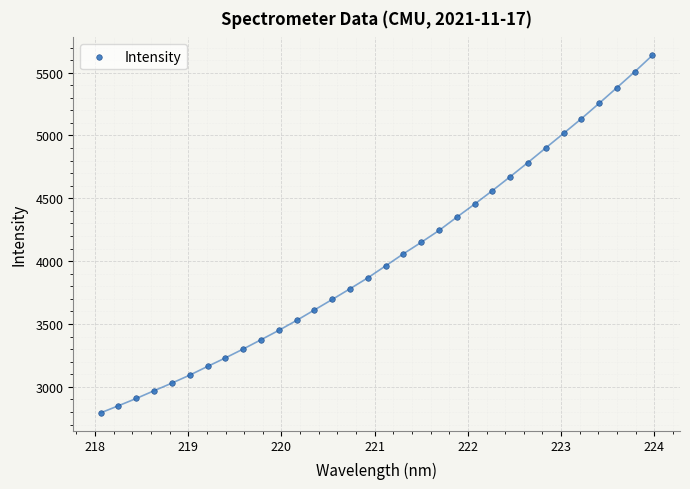

What is the range of X values (max minus min)?

5.9